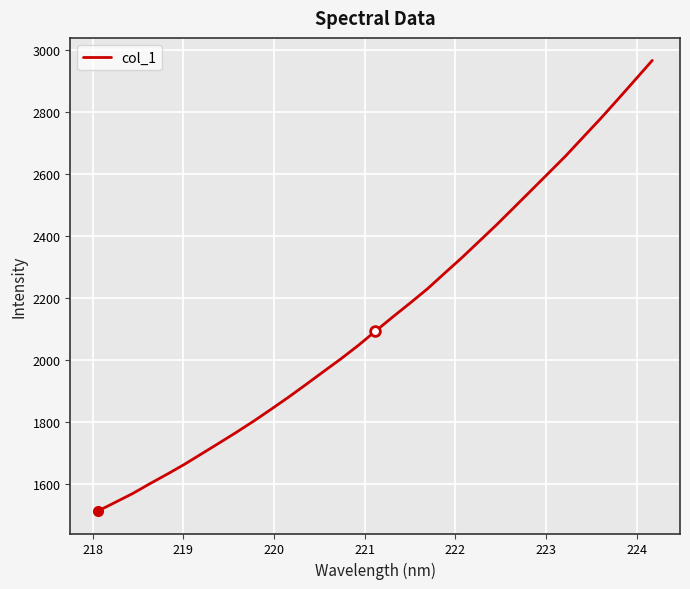

What is the difference between the maximum and minimum values?

1455.9